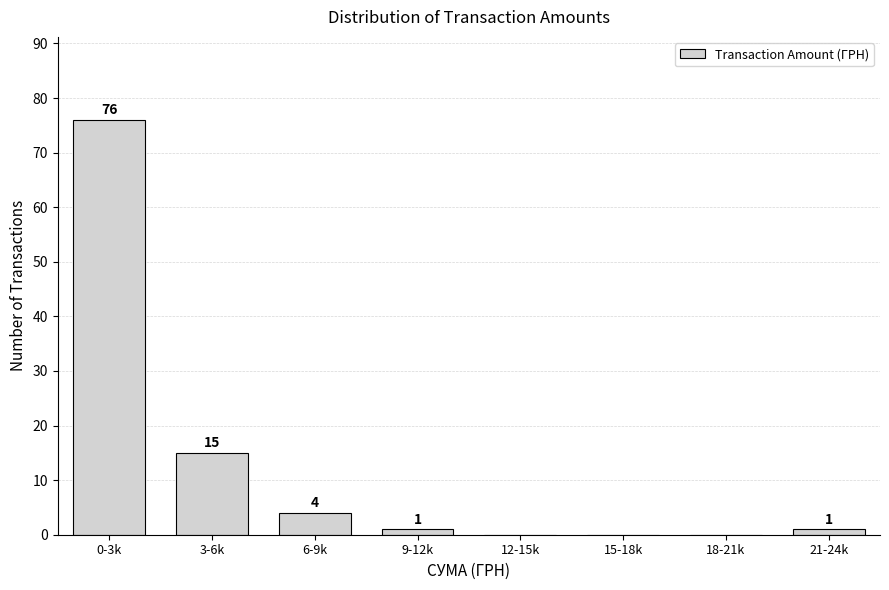

Reading left to right, transcribe all the data shown in this chart.

0-3k=76	3-6k=15	6-9k=4	9-12k=1	12-15k=0	15-18k=0	18-21k=0	21-24k=1